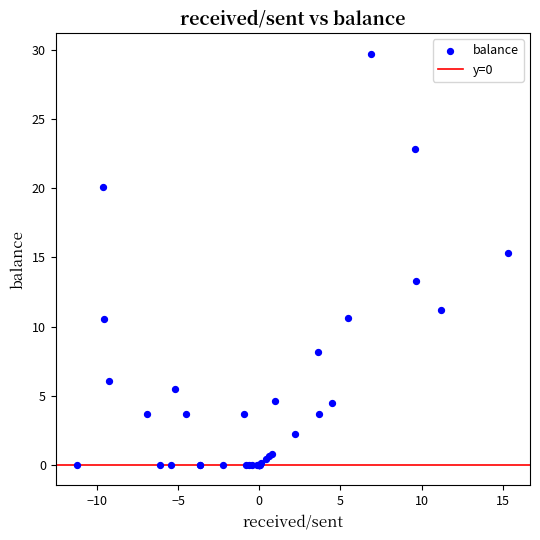

What Y value in the scatter plot is closest to 14?

13.3